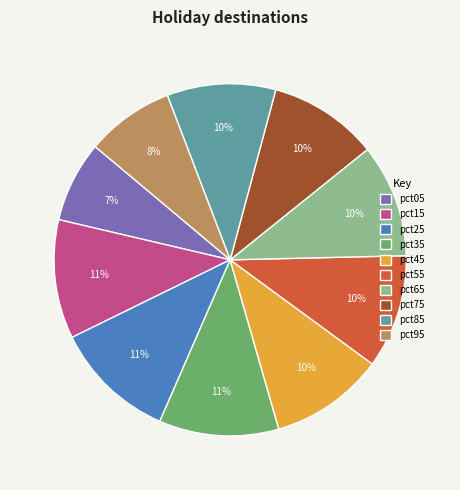

To the nearest percent, what is the average slice percentage?

10%